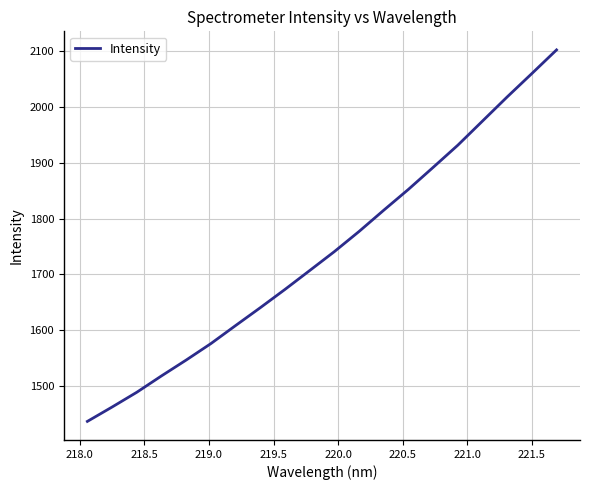

What is the greatest value displayed?

2102.8